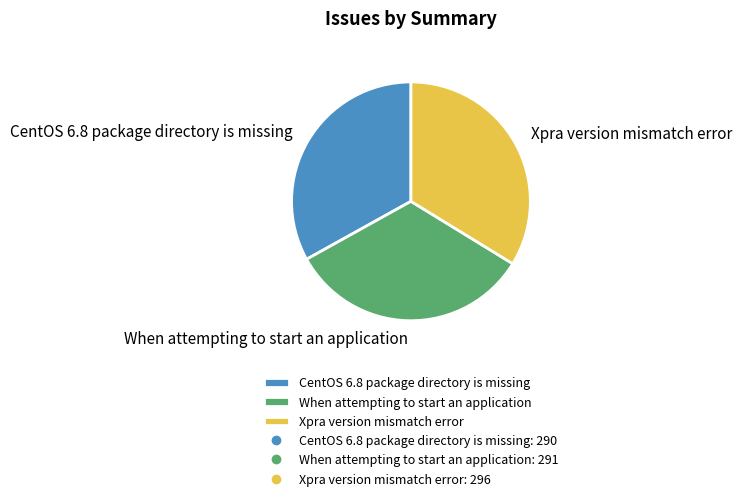

Do CentOS 6.8 package directory is missing and When attempting to start an application together represent more than half of the pie?

Yes